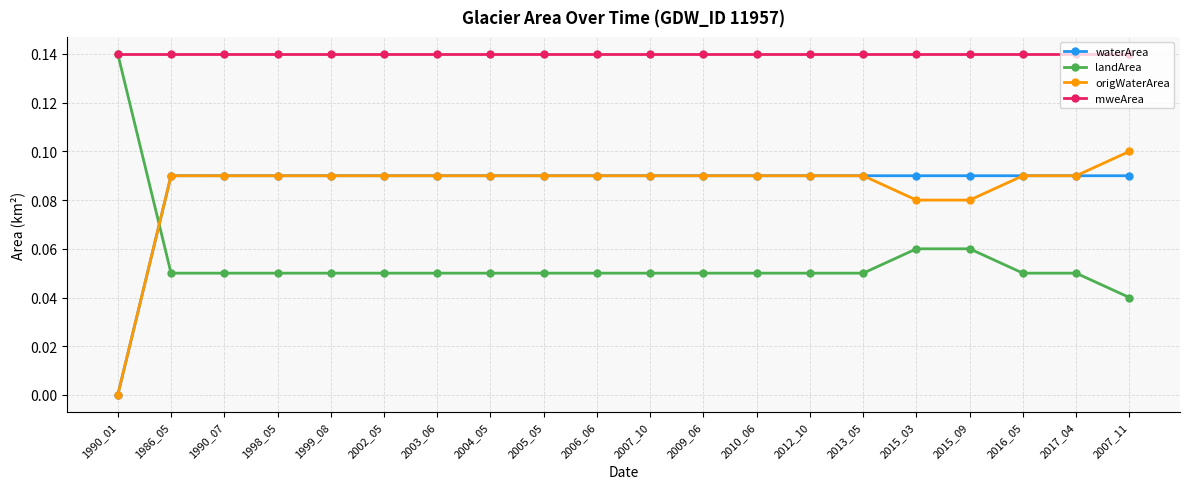

True or false: mweArea and origWaterArea intersect in this chart.

False